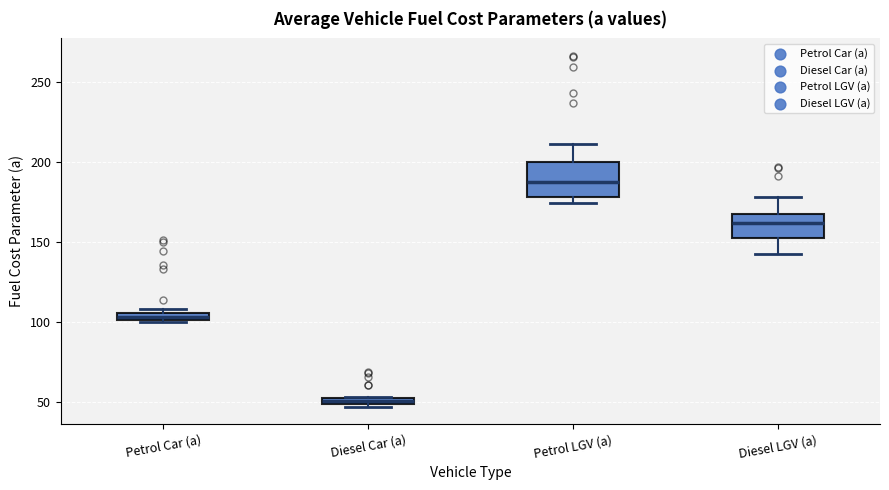

Where is the upper edge of the box for Petrol LGV (a) on the y-axis? The values are not printed on the chart, so give them approximately, as read against the axis.

200